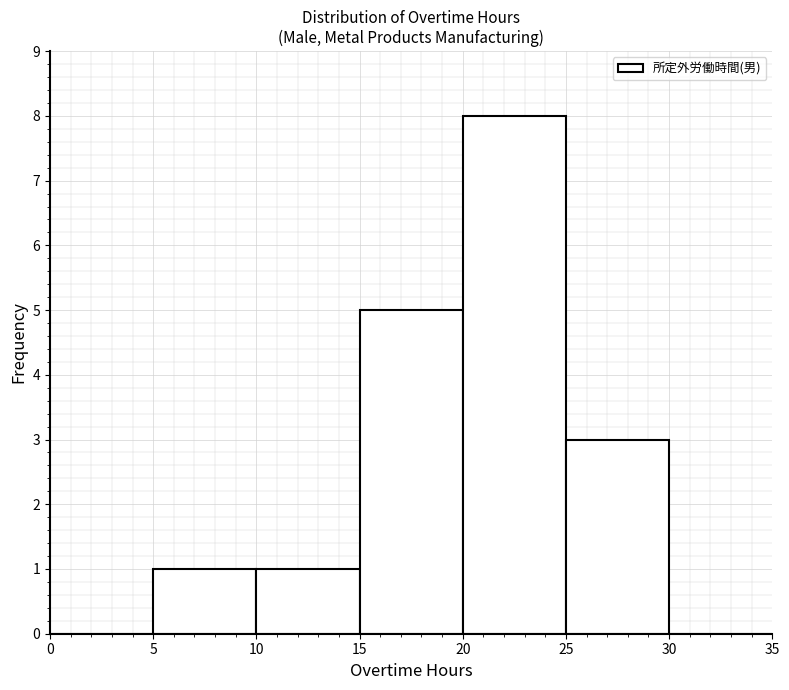

Reading left to right, transcribe this chart: for each bar, give the range it covers on the x-axis and its height. The values are not printed on the chart, so give them approximately, as read against the axis.

0 to 5: 0
5 to 10: 1
10 to 15: 1
15 to 20: 5
20 to 25: 8
25 to 30: 3
30 to 35: 0